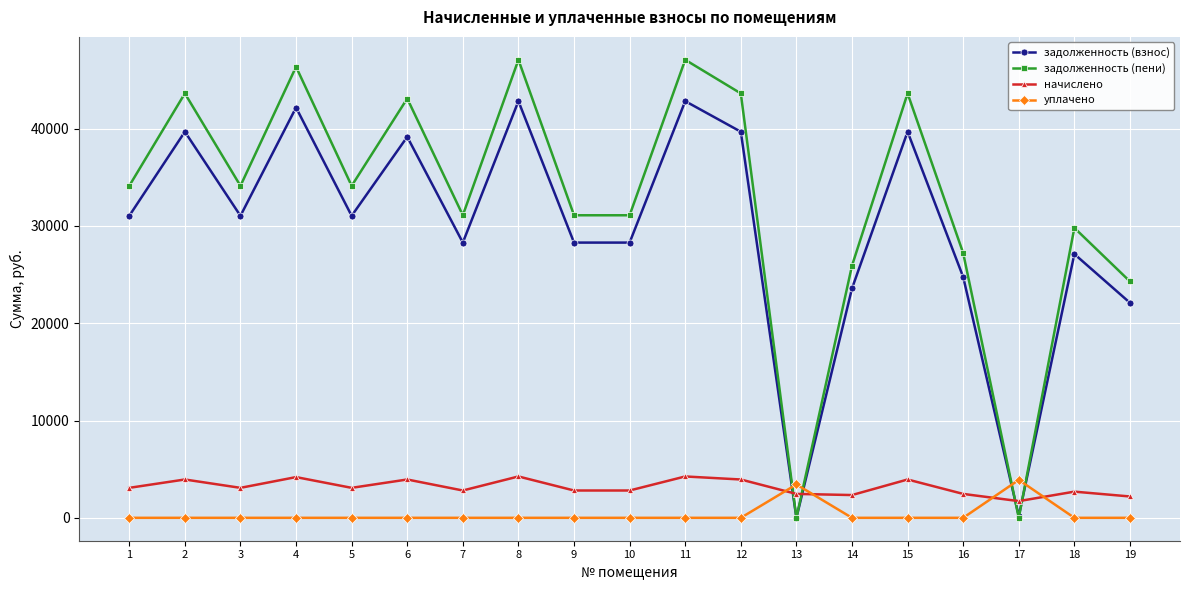

At 16, list the series in order from smallest to largest.

уплачено, начислено, задолженность (взнос), задолженность (пени)